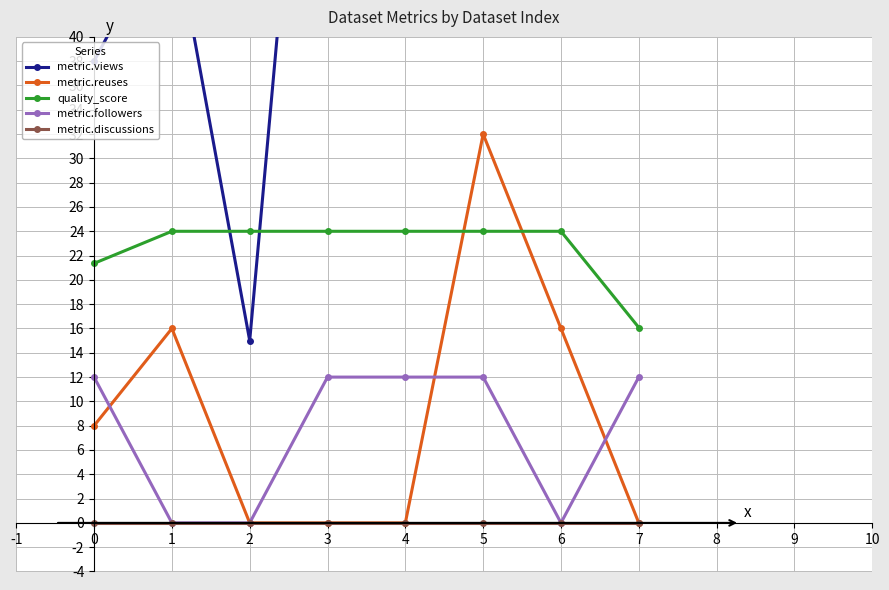

True or false: quality_score and metric.followers intersect in this chart.

False